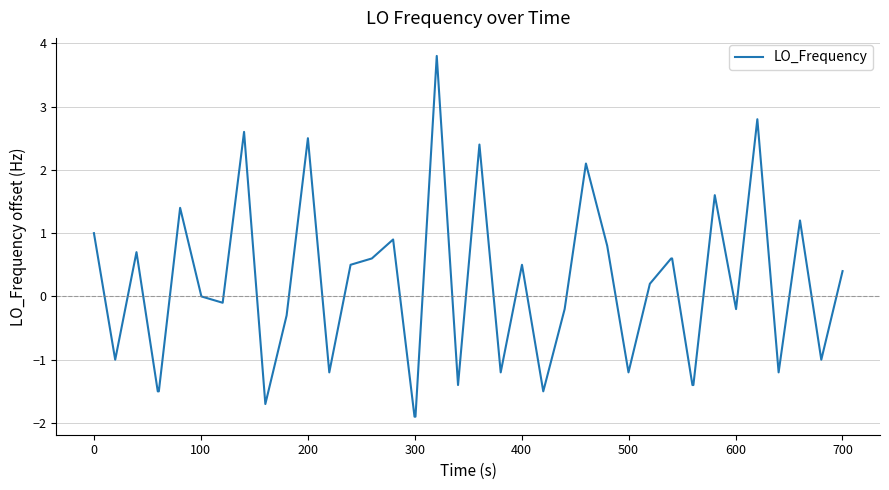

True or false: there are more than 0 points higher than both neighbors.

True